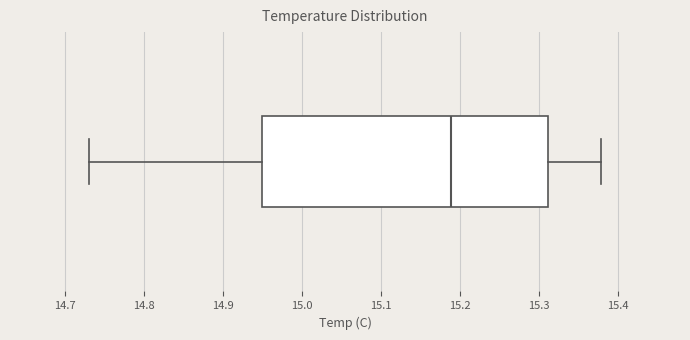

Read this box plot against the x-axis: the position of the median line, the range covered by the box, and the ends of both whiskers. The values are not printed on the chart, so give them approximately, as read against the axis.

median 15.19, box 14.95 to 15.31, whiskers 14.73 to 15.38